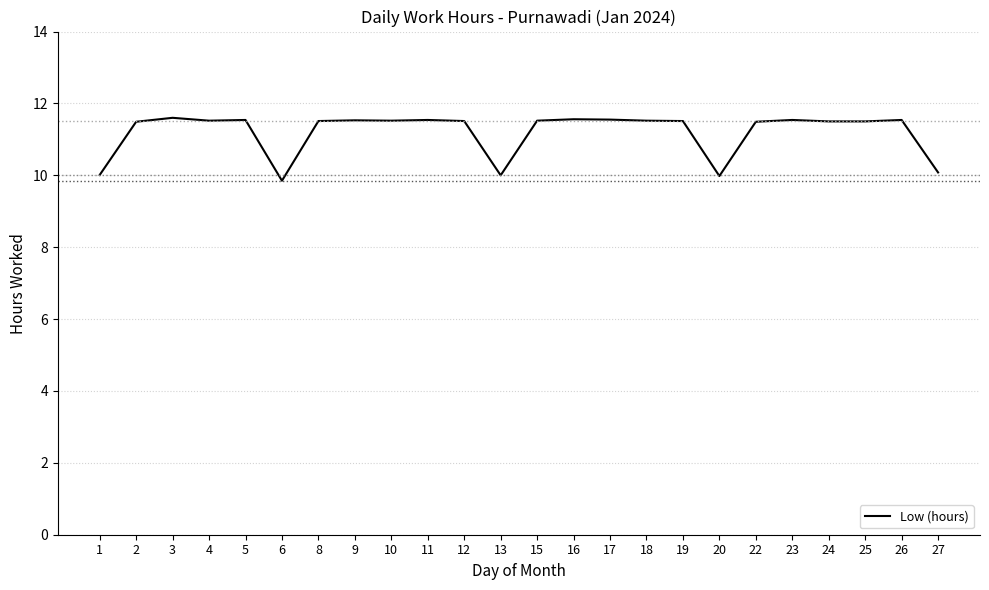

What is the greatest value displayed?

11.6